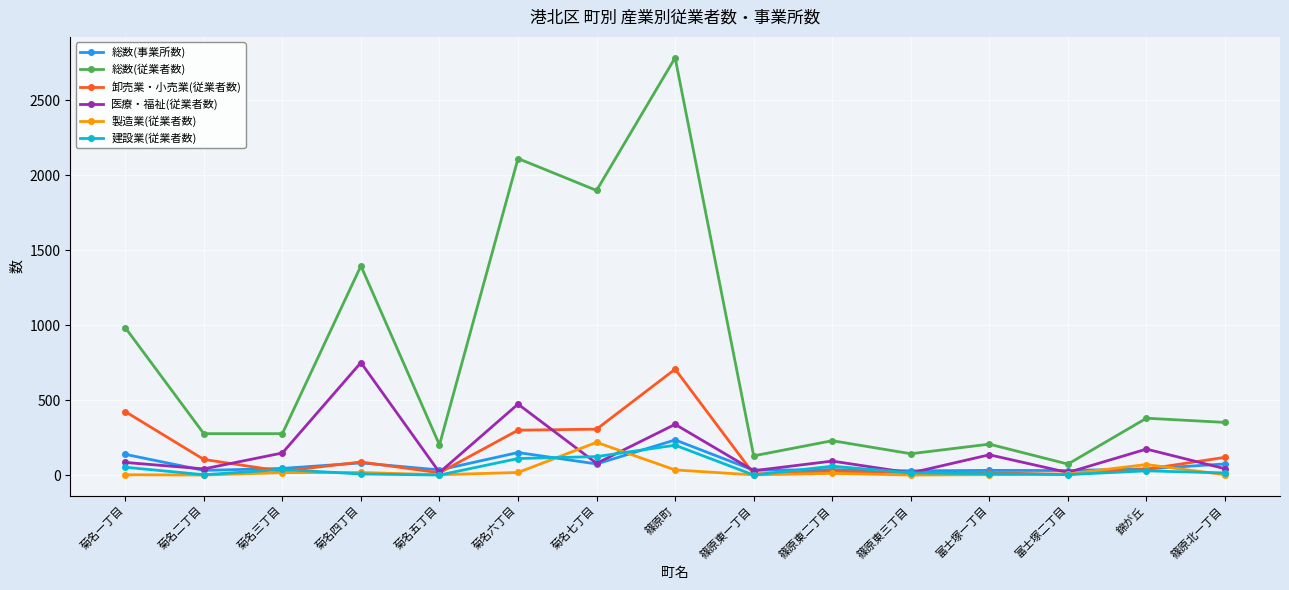

What is the maximum value shown in the chart?

2783